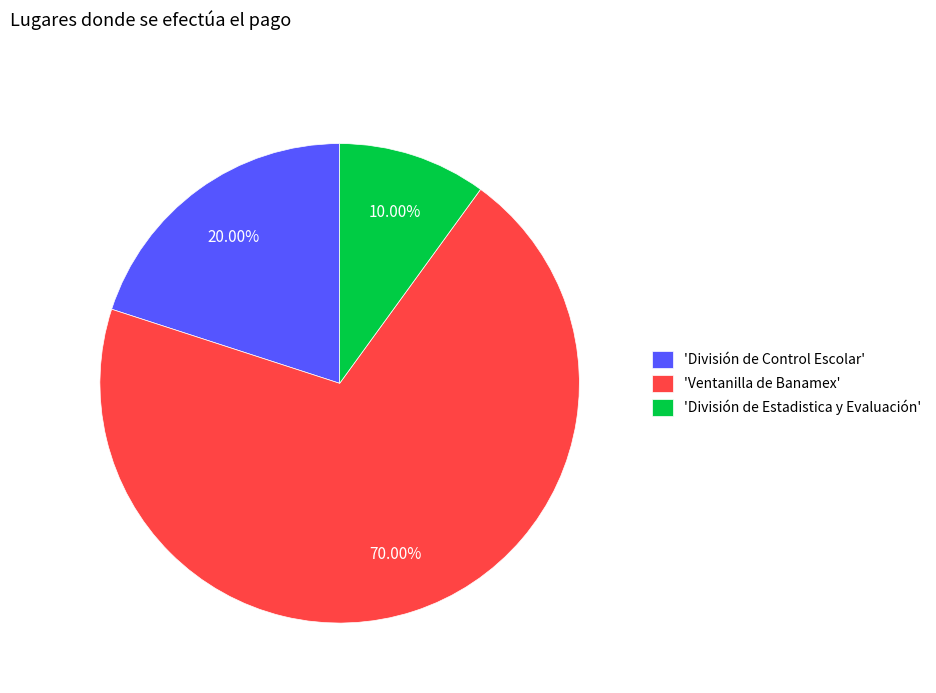

Is the sum of 'Ventanilla de Banamex' and 'División de Control Escolar' greater than half?

Yes